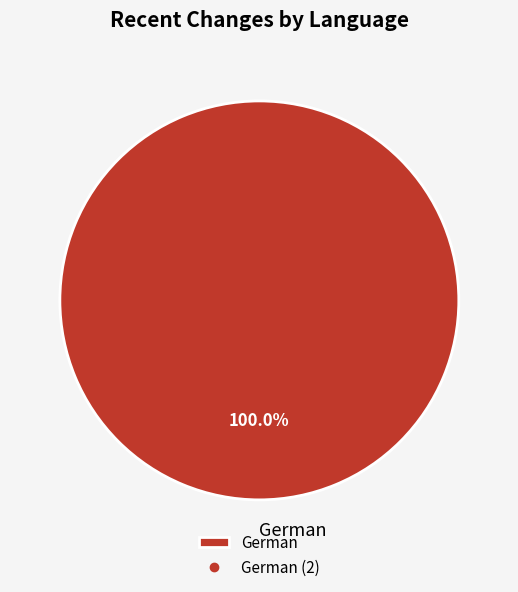

Rank the categories by value from highest to lowest.

German